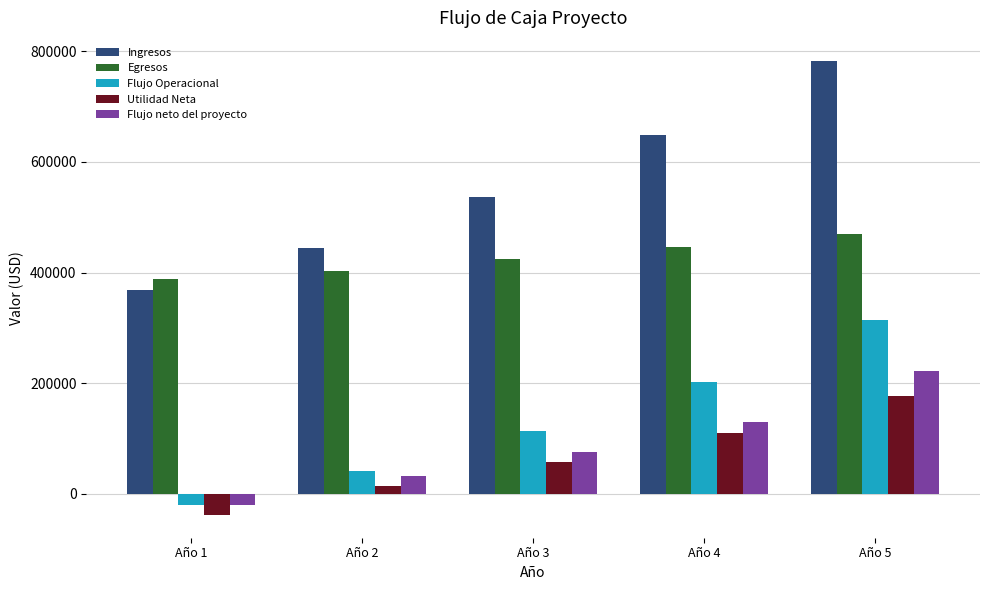

How many bars are there in total?

25